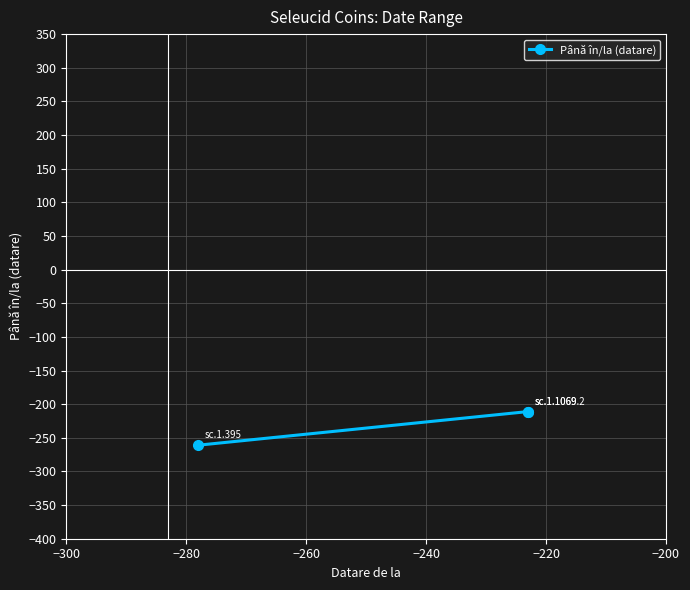

What is the minimum value shown in the chart?

-261